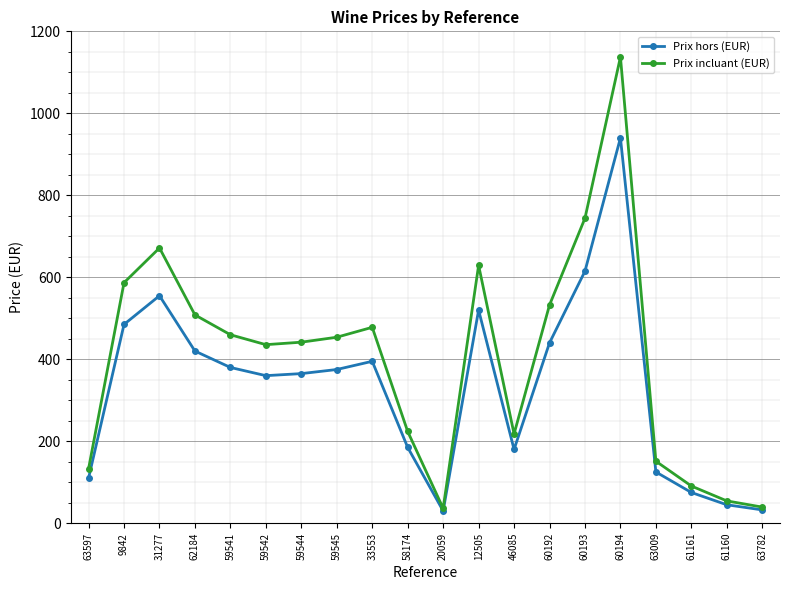

What is the value of the Prix hors (EUR) point at the 19th from the left?

45.0